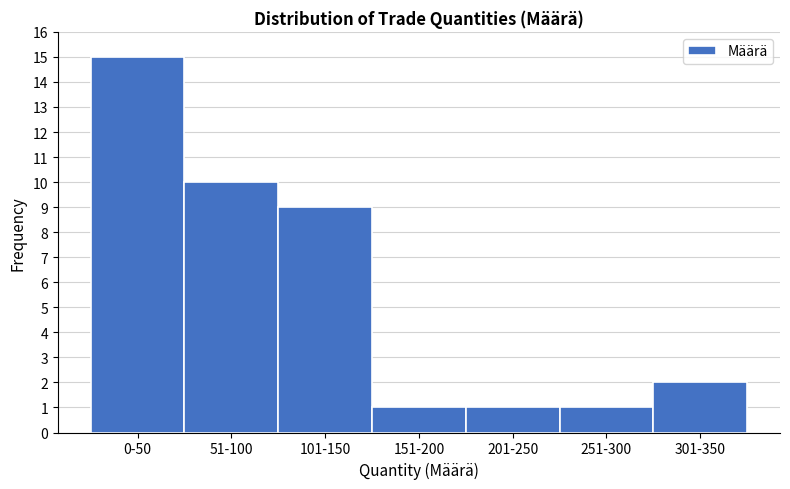

Reading left to right, transcribe all the data shown in this chart.

0-50=15	51-100=10	101-150=9	151-200=1	201-250=1	251-300=1	301-350=2